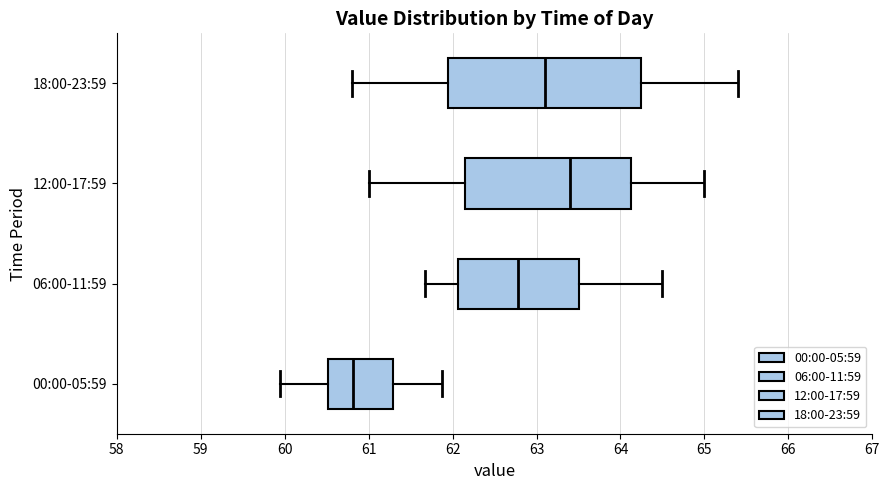

Reading bottom to top, read every box against the x-axis: the position of its median line, the range the box covers, and the ends of its whiskers. The values are not printed on the chart, so give them approximately, as read against the axis.

00:00-05:59: median 60.8, box 60.5 to 61.3, whiskers 59.9 to 61.9
06:00-11:59: median 62.8, box 62.1 to 63.5, whiskers 61.7 to 64.5
12:00-17:59: median 63.4, box 62.2 to 64.1, whiskers 61.0 to 65.0
18:00-23:59: median 63.1, box 62.0 to 64.3, whiskers 60.8 to 65.4